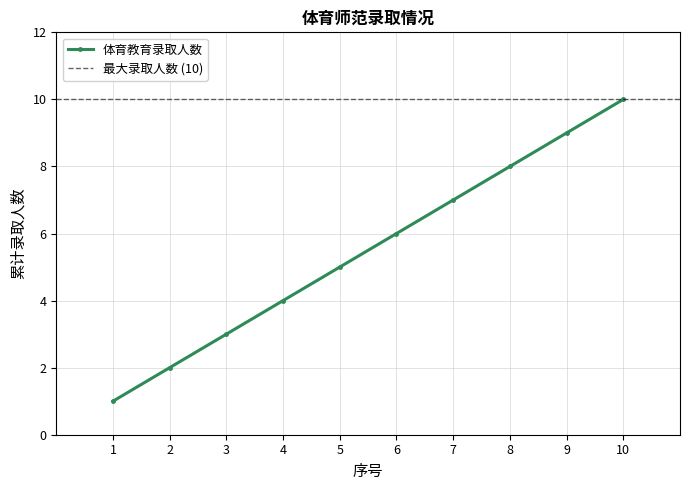

What is the ratio of the value at 10 to the value at 5?

2.0